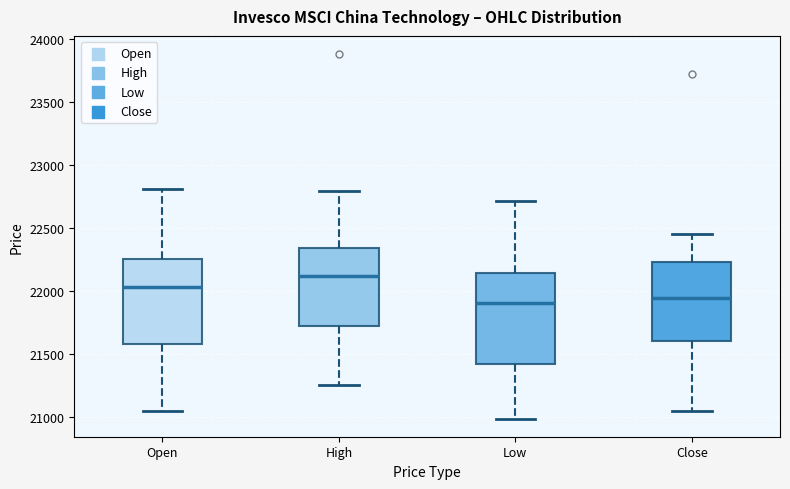

Reading left to right, transcribe this box plot: for each box, give where its median line is, the range the box spans, and where its two whiskers end, as read against the y-axis. The values are not printed on the chart, so give them approximately, as read against the axis.

Open: median 22050, box 21600 to 22250, whiskers 21050 to 22800
High: median 22100, box 21700 to 22350, whiskers 21250 to 22800
Low: median 21900, box 21400 to 22150, whiskers 21000 to 22700
Close: median 21950, box 21600 to 22250, whiskers 21050 to 22450